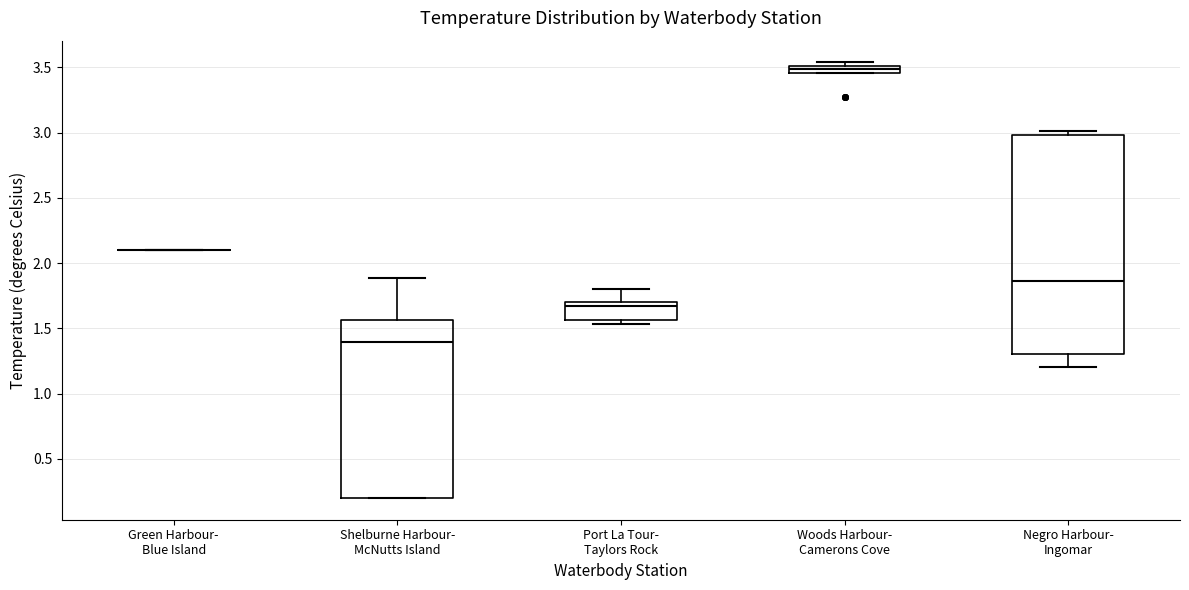

Comparing the boxes themselves (not the whiskers), which one is the tallest?

Negro Harbour- Ingomar